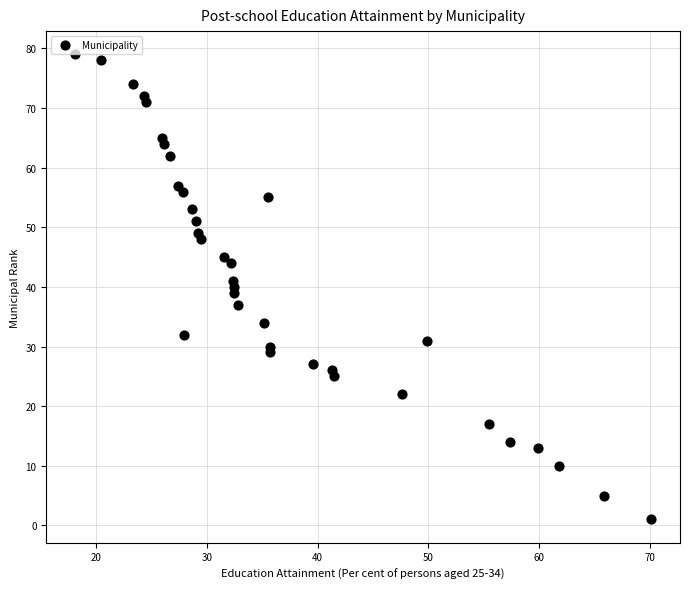

What is the range of Y values (max minus min)?

78